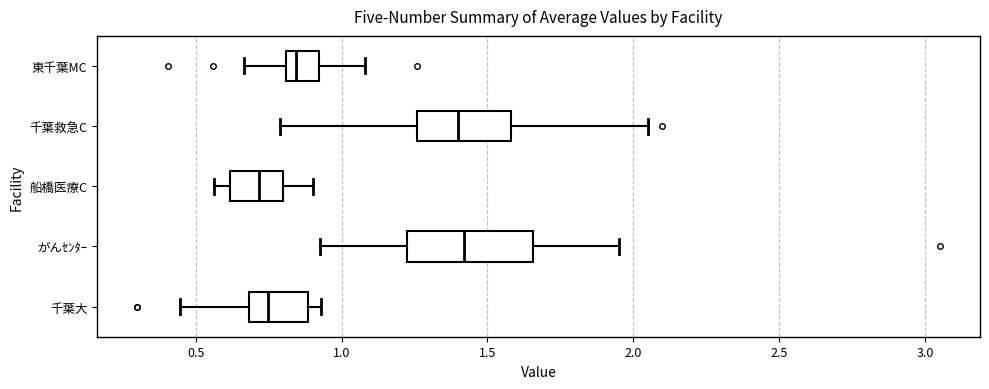

Where is the left edge of the box for 船橋医療C on the x-axis? The values are not printed on the chart, so give them approximately, as read against the axis.

0.60